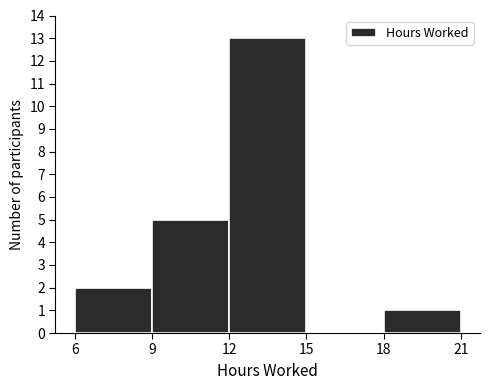

Reading left to right, transcribe this chart: for each bar, give the range it covers on the x-axis and its height. The values are not printed on the chart, so give them approximately, as read against the axis.

6 to 9: 2
9 to 12: 5
12 to 15: 13
15 to 18: 0
18 to 21: 1